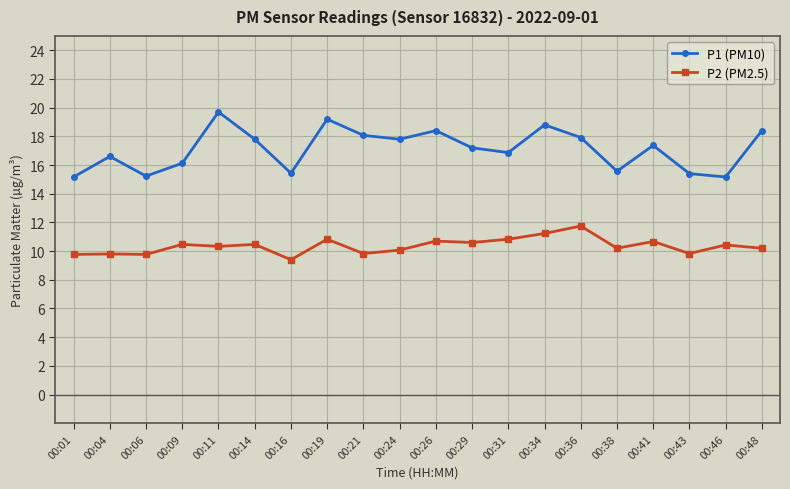

At how many categories does at least one series exceed 14?

20